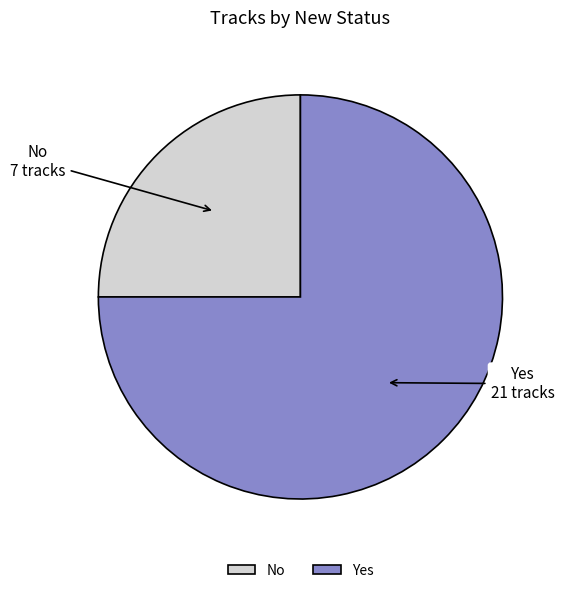

Approximately how many times larger is the value at Yes compared to No?

3.0